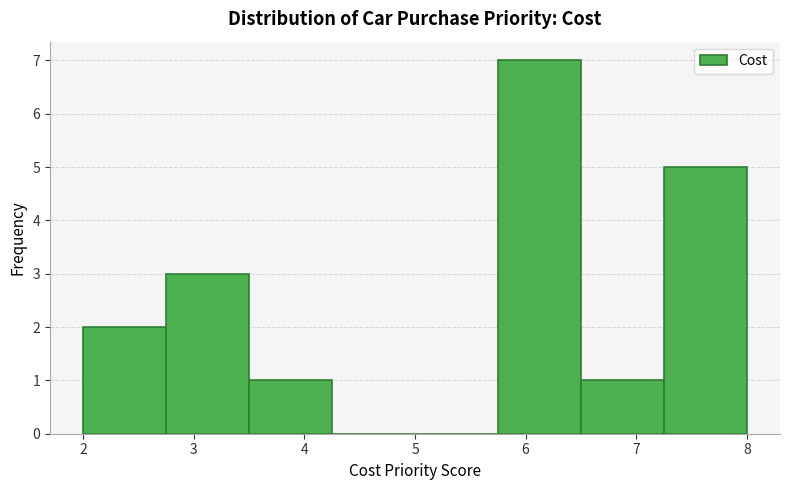

Over which range of the x-axis is the bar tallest?

5.75 to 6.50